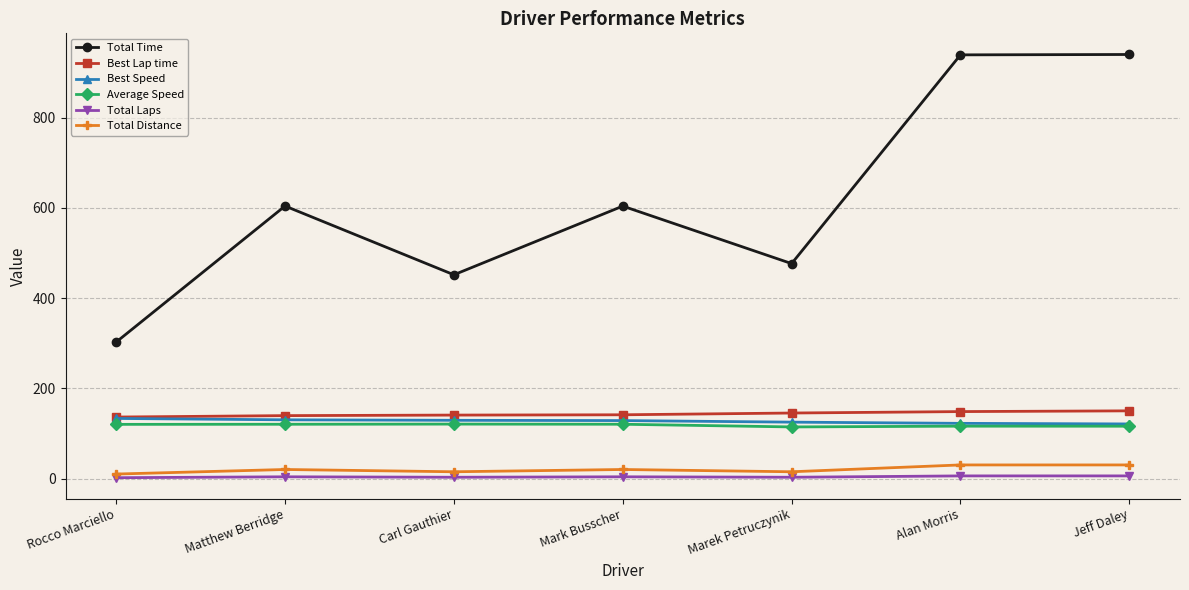

The Total Laps series shows 3.0 at Carl Gauthier. True or false?

True